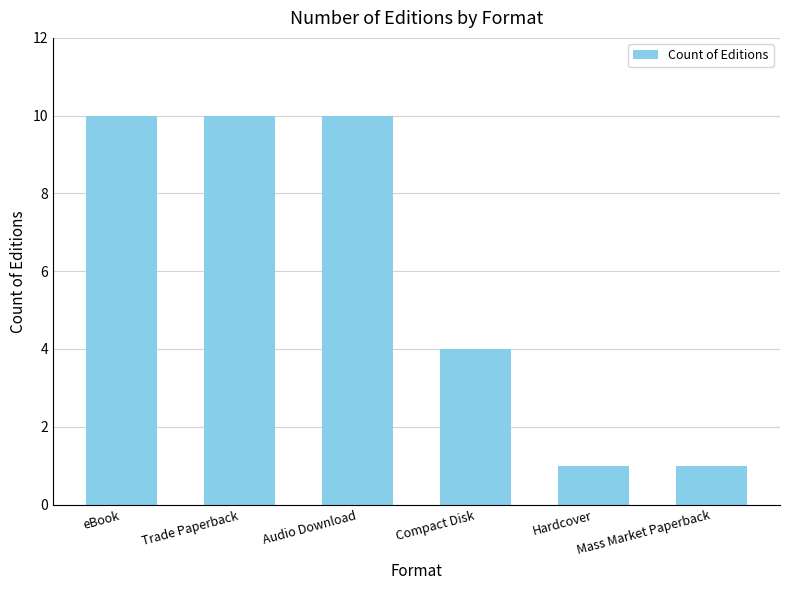

Are the bars horizontal?

No